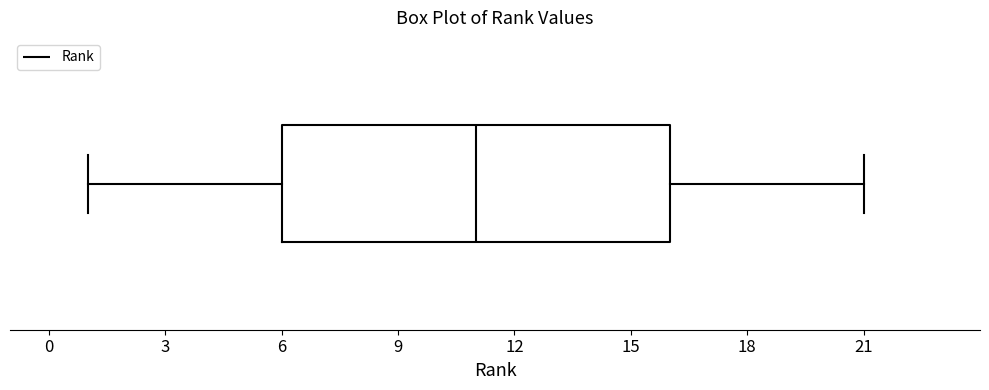

Transcribe this box plot: give where the median line is, the range the box spans, and where the two whiskers end, as read against the x-axis. The values are not printed on the chart, so give them approximately, as read against the axis.

median 11, box 6 to 16, whiskers 1 to 21